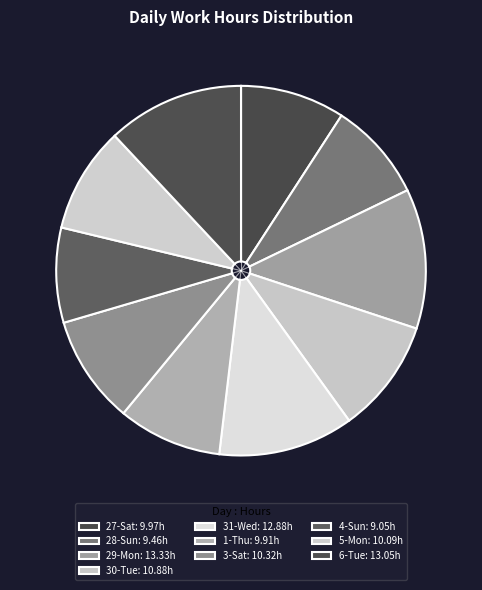

What is the ratio of the value at 31-Wed to the value at 5-Mon?

1.3